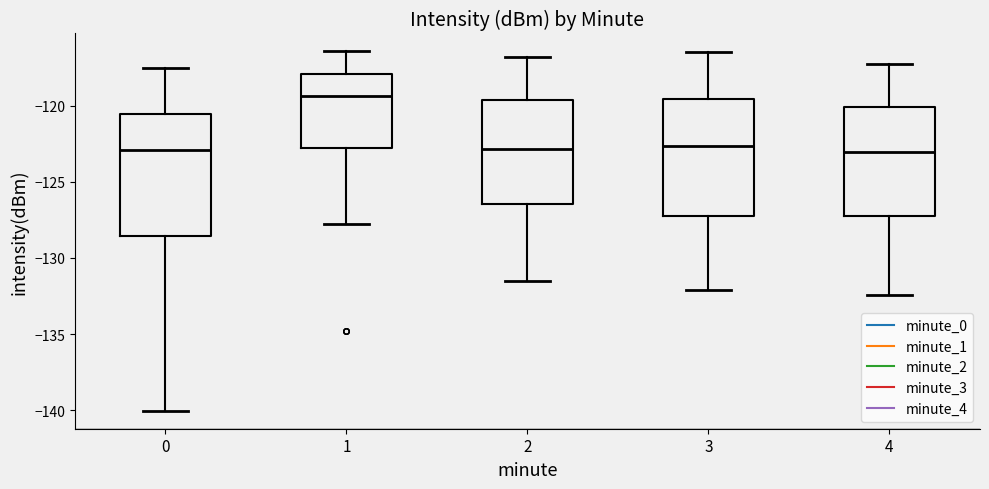

Reading left to right, read every box against the y-axis: the position of its median line, the range the box covers, and the ends of its whiskers. The values are not printed on the chart, so give them approximately, as read against the axis.

0: median -123.0, box -128.5 to -120.5, whiskers -140.0 to -117.5
1: median -119.5, box -123.0 to -118.0, whiskers -128.0 to -116.5
2: median -123.0, box -126.5 to -119.5, whiskers -131.5 to -117.0
3: median -122.5, box -127.0 to -119.5, whiskers -132.0 to -116.5
4: median -123.0, box -127.0 to -120.0, whiskers -132.5 to -117.5